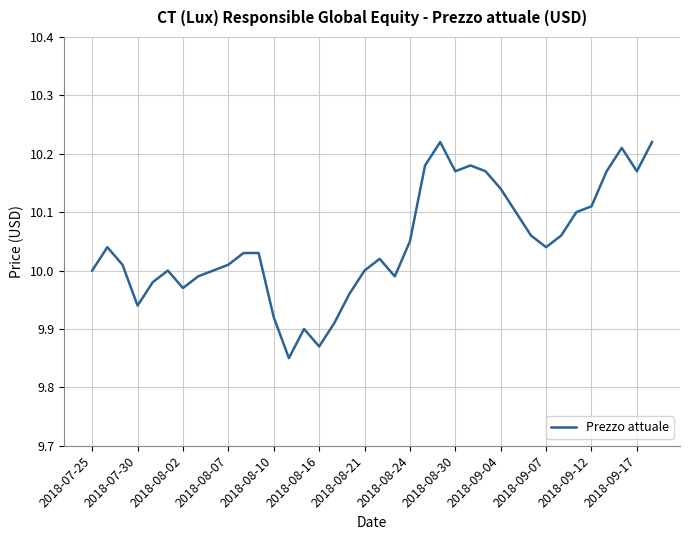

True or false: the data shows 17.6 at 2018-08-16.

False